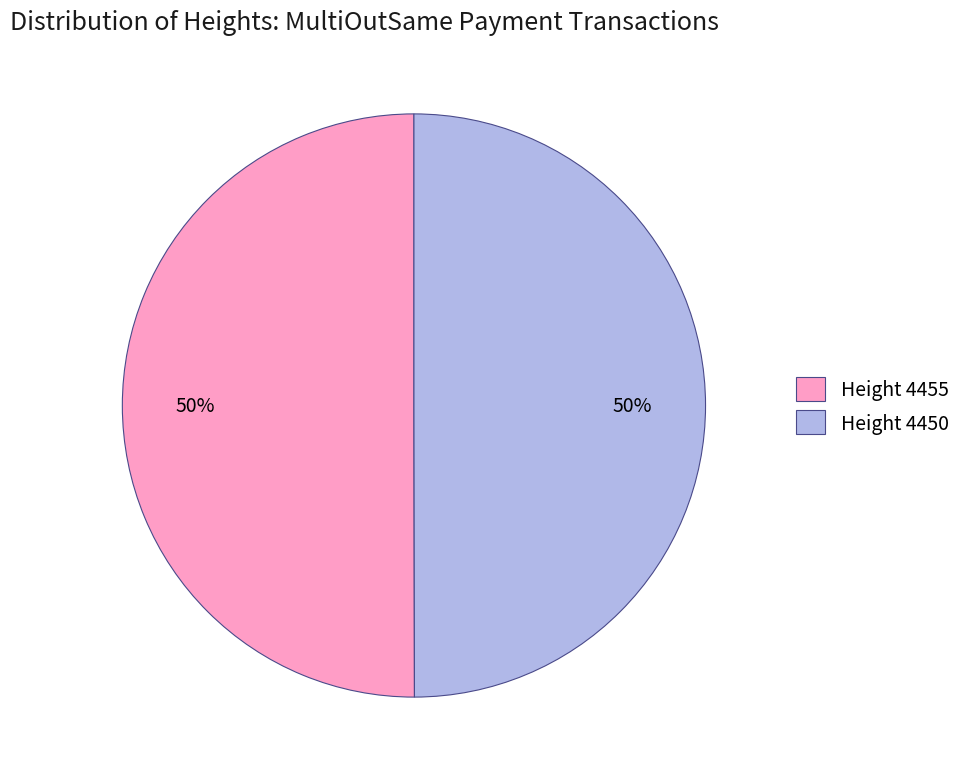

What is the ratio of the value at Height 4450 to the value at Height 4455?

1.0